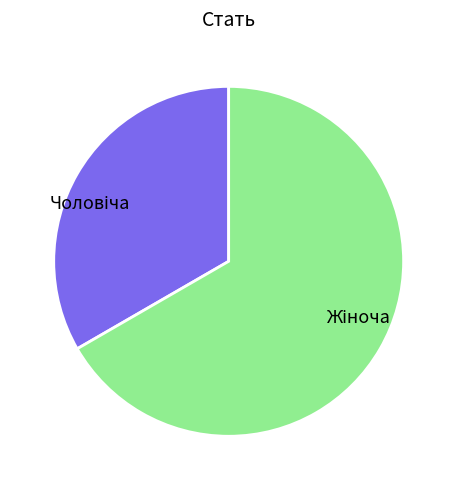

Is there any slice that represents more than half of the pie?

Yes